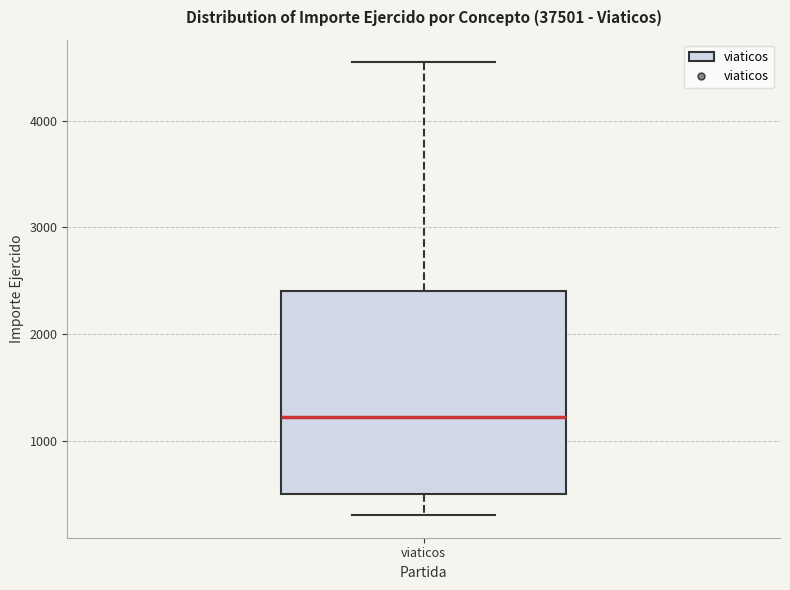

Where does the upper whisker of the box for viaticos end on the y-axis? The values are not printed on the chart, so give them approximately, as read against the axis.

4600